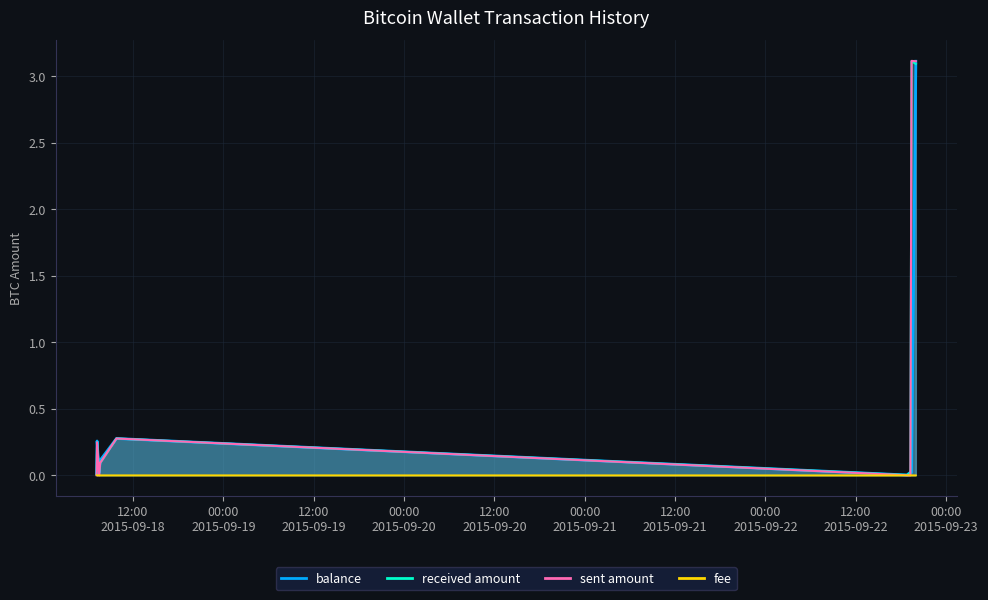

True or false: fee and balance intersect in this chart.

False